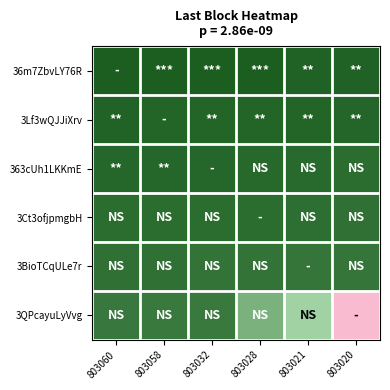

What is the greatest value displayed?

1.0